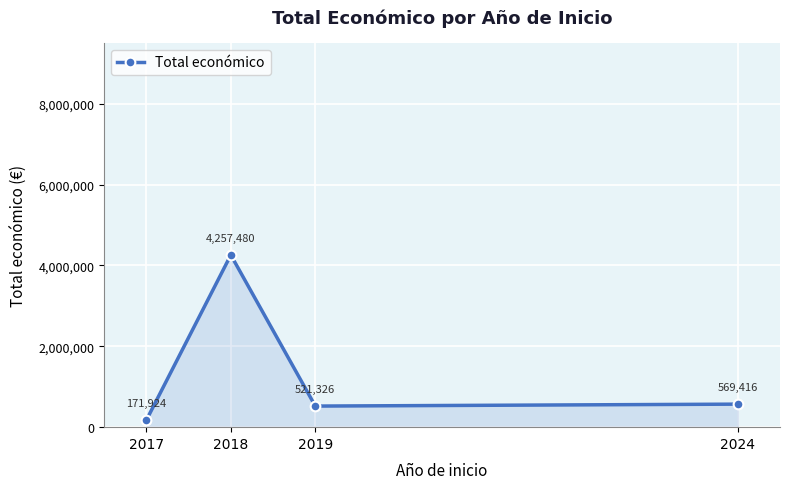

Which label corresponds to the largest value in the chart?

2018